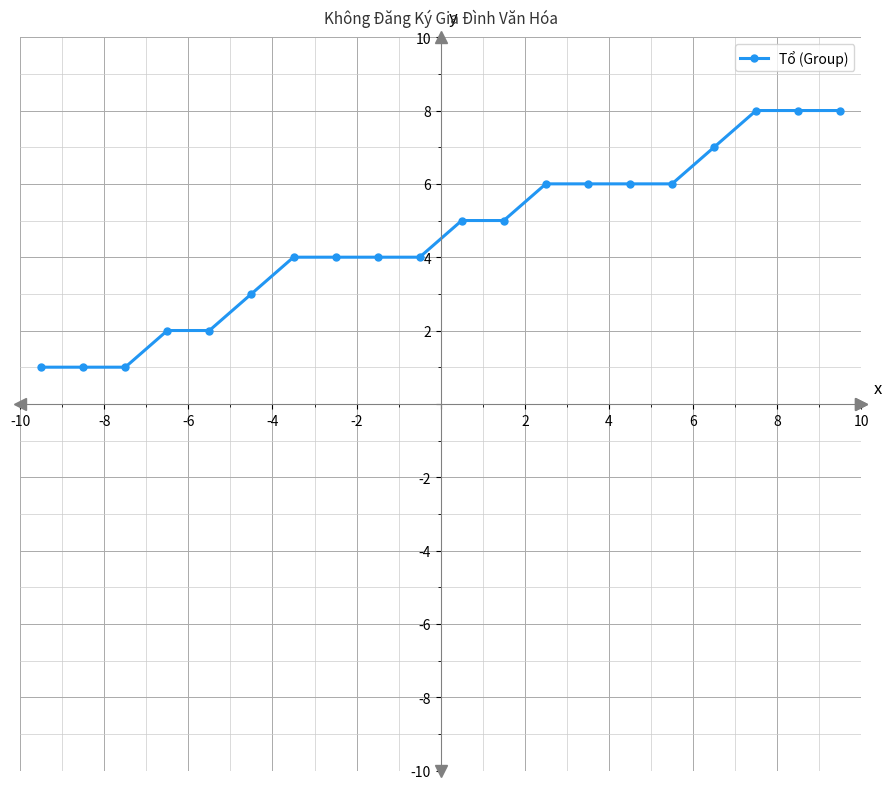

Count the number of categories in the chart.

20